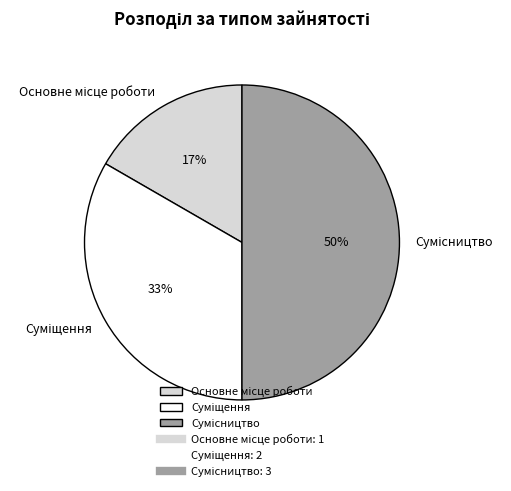

To the nearest percent, what is the difference between the largest and smallest slice percentages?

33%